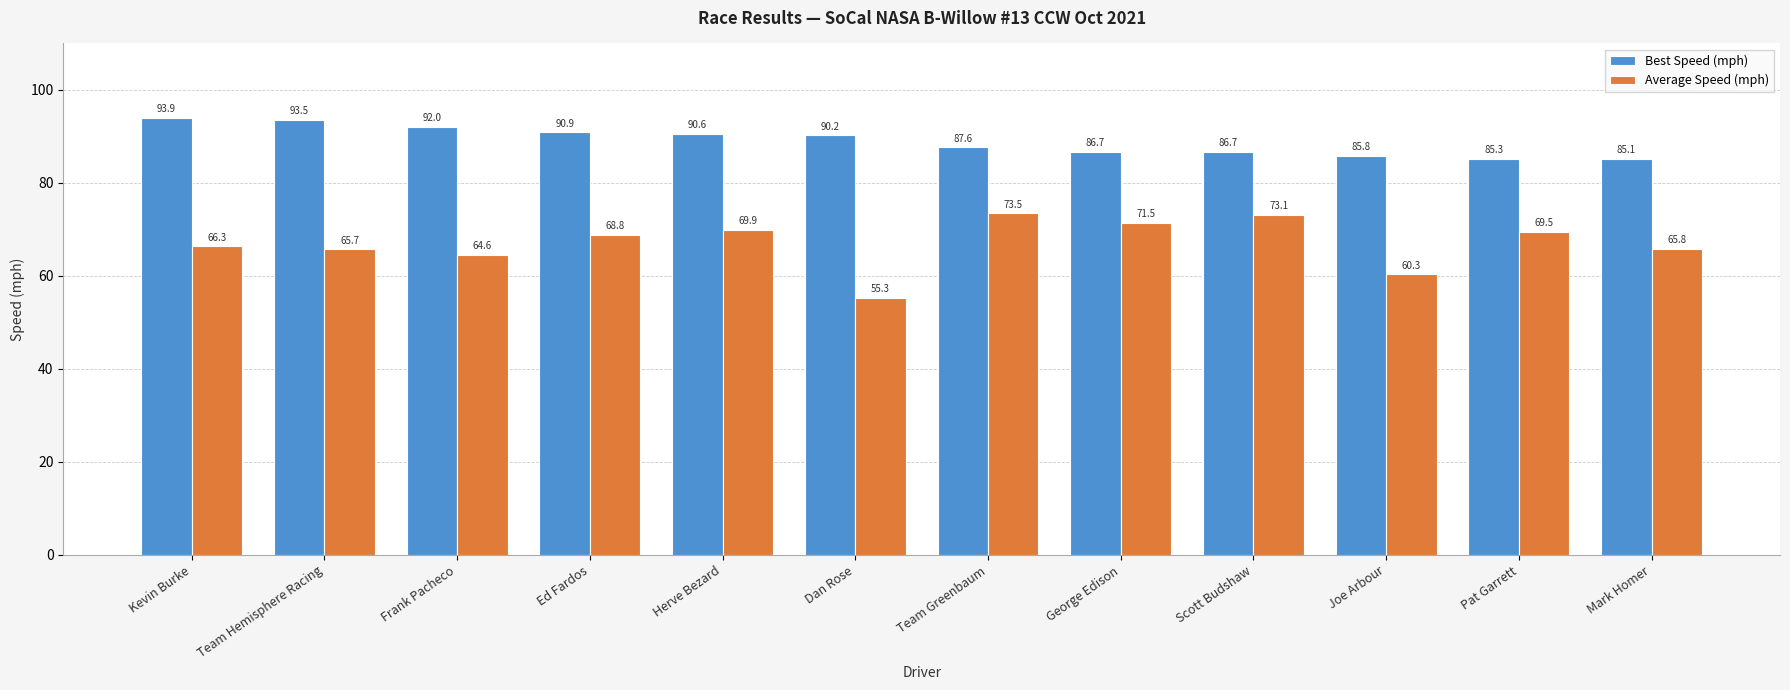

Where does the Best Speed (mph) series first go above 90?

Kevin Burke